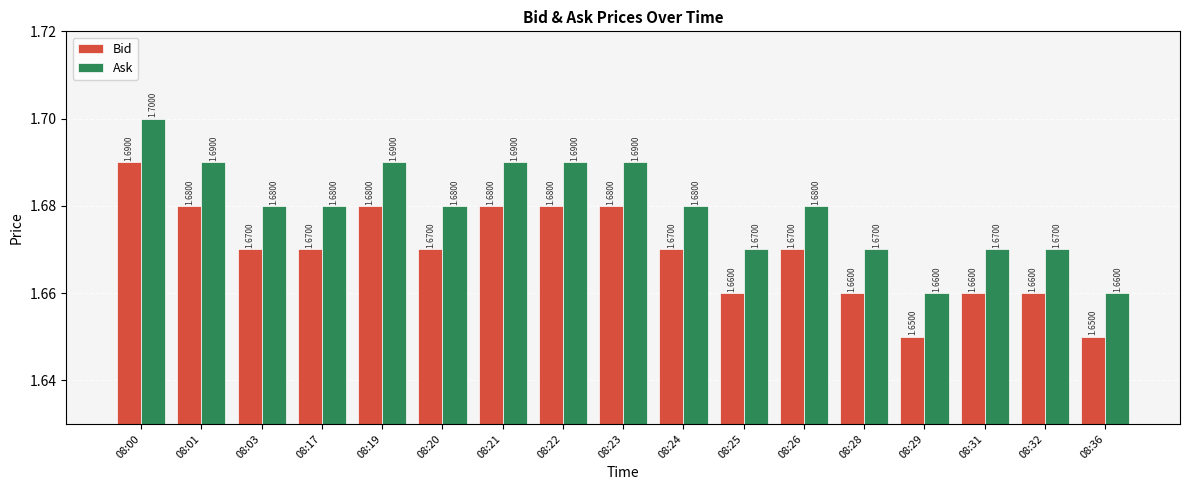

The value of Ask at 08:20 is 1.7. True or false?

True